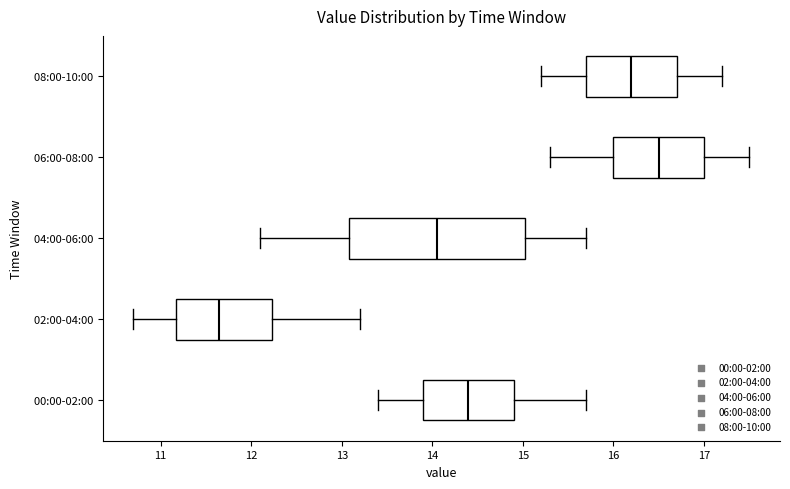

Which box has the furthest to the right median line?

06:00-08:00